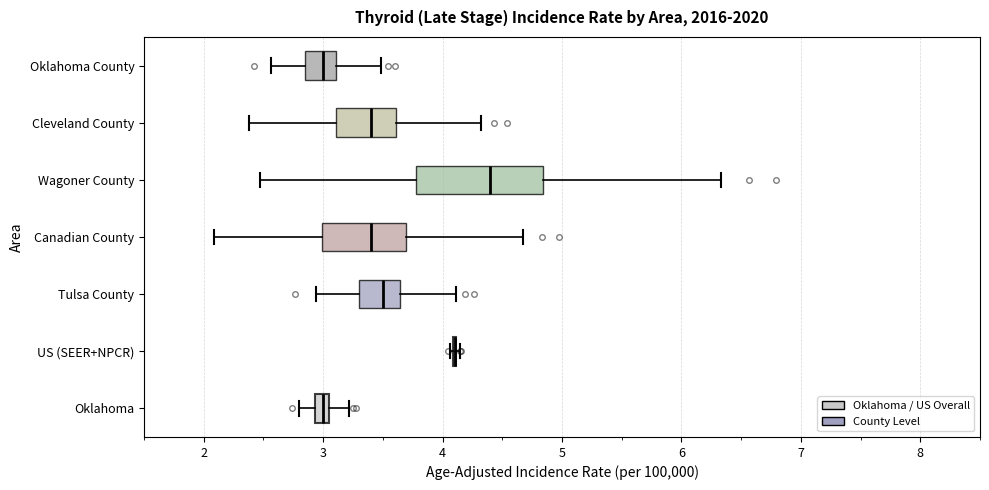

Where is the right edge of the box for Canadian County on the x-axis? The values are not printed on the chart, so give them approximately, as read against the axis.

3.7